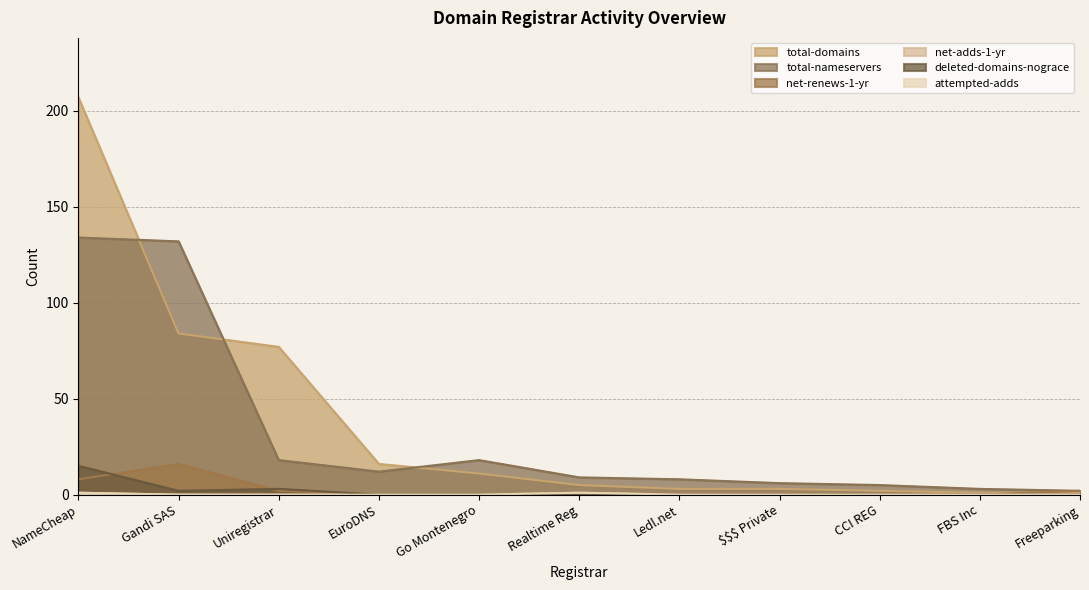

True or false: attempted-adds has more than 1 interior local peaks.

False